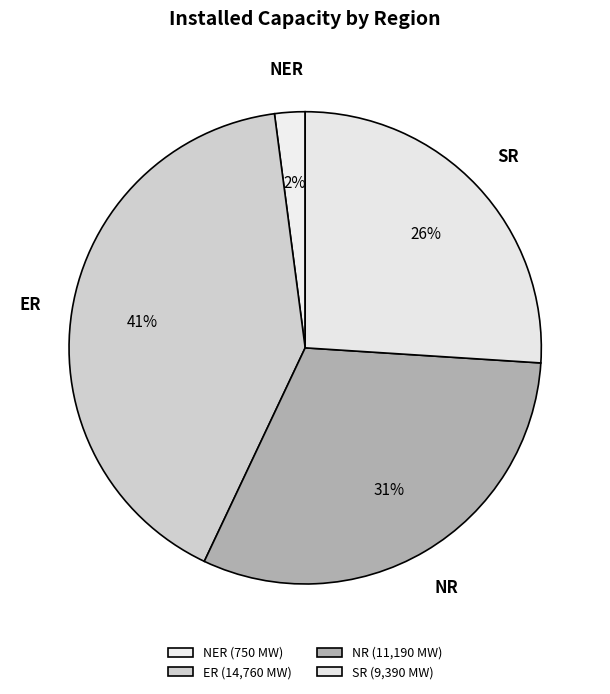

Does ER represent more than half of the total?

No